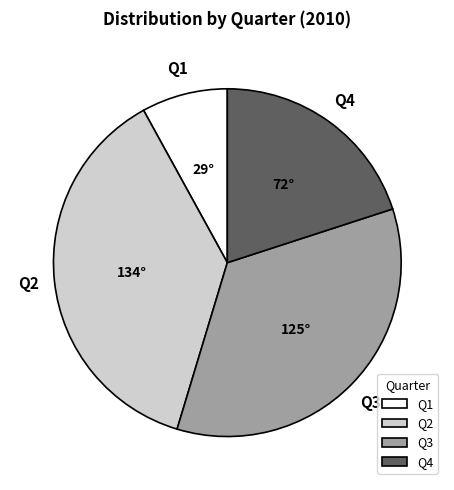

Is Q1 the majority of the pie?

No